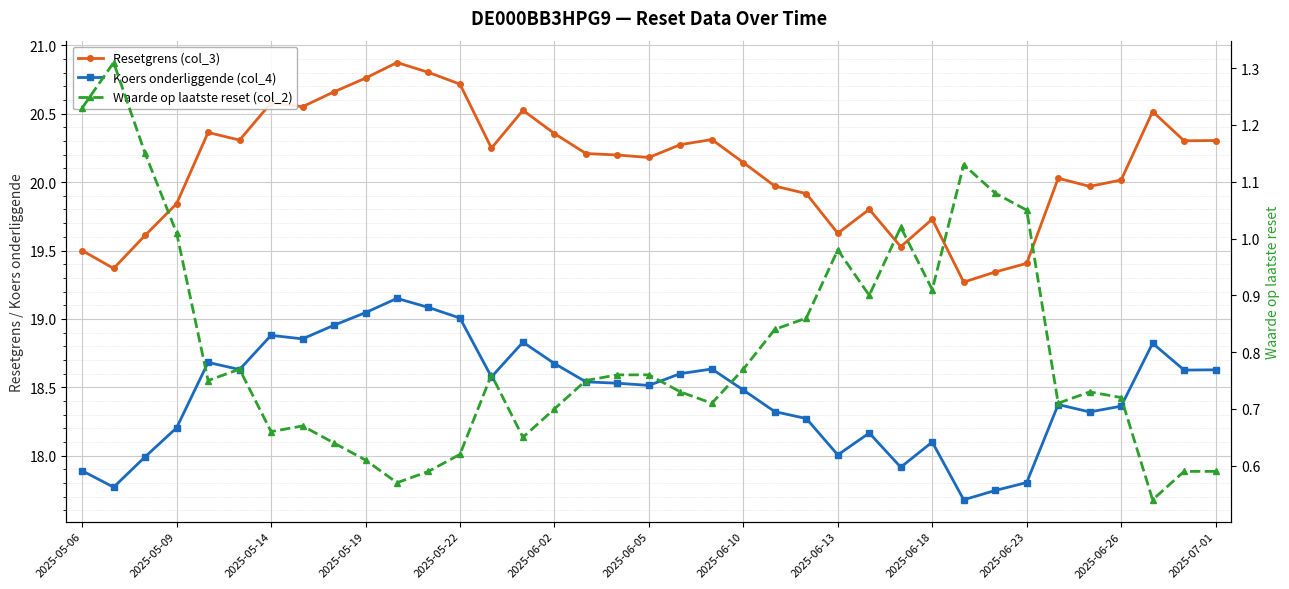

True or false: Koers onderliggende (col_4) and Resetgrens (col_3) cross at least once.

False